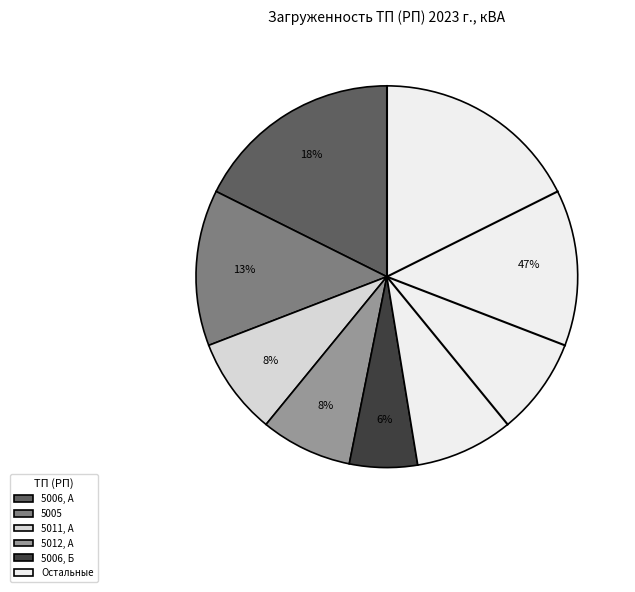

Is the sum of 5006, А and 5011, А greater than half?

No